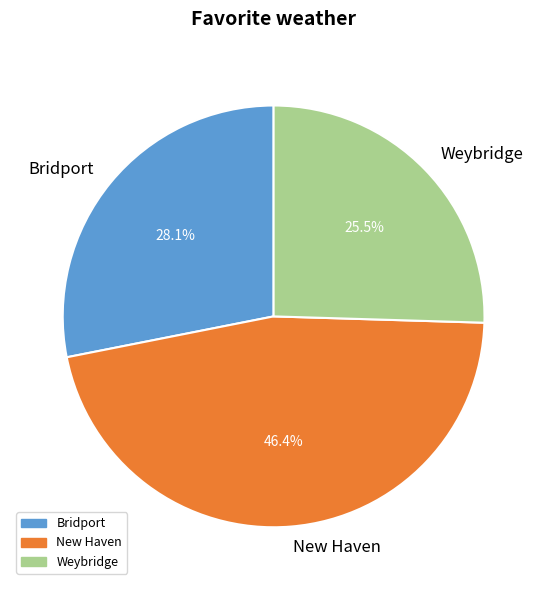

How many slices are in this pie chart?

3